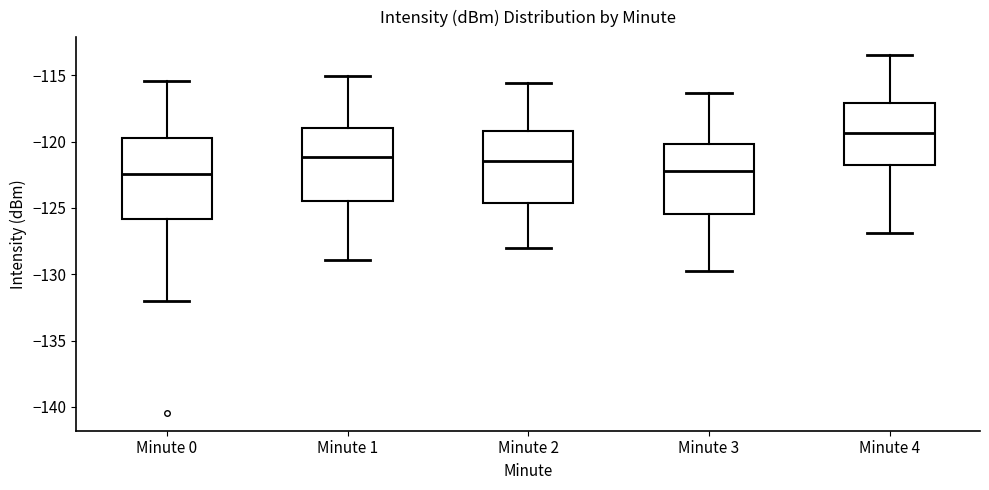

Reading left to right, transcribe this box plot: for each box, give where its median line is, the range the box spans, and where its two whiskers end, as read against the y-axis. The values are not printed on the chart, so give them approximately, as read against the axis.

Minute 0: median -122.5, box -126.0 to -119.5, whiskers -132.0 to -115.5
Minute 1: median -121.0, box -124.5 to -119.0, whiskers -129.0 to -115.0
Minute 2: median -121.5, box -124.5 to -119.0, whiskers -128.0 to -115.5
Minute 3: median -122.0, box -125.5 to -120.0, whiskers -130.0 to -116.5
Minute 4: median -119.5, box -122.0 to -117.0, whiskers -127.0 to -113.5